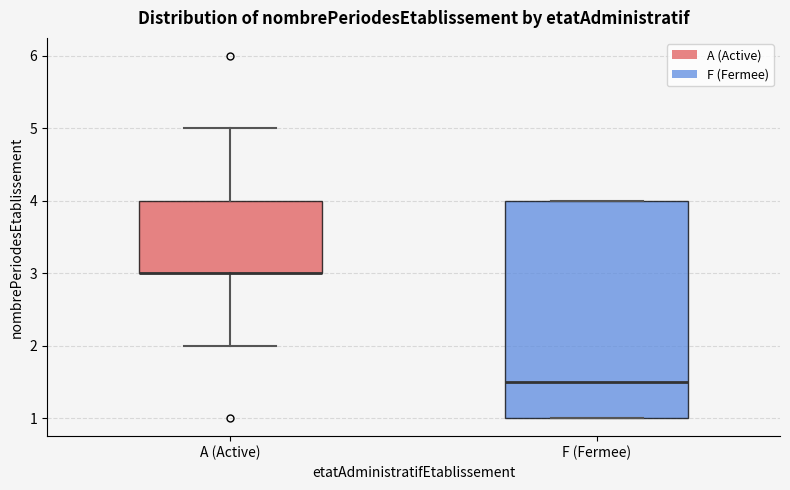

Where does the median line of the box for F (Fermee) sit on the y-axis? The values are not printed on the chart, so give them approximately, as read against the axis.

1.5